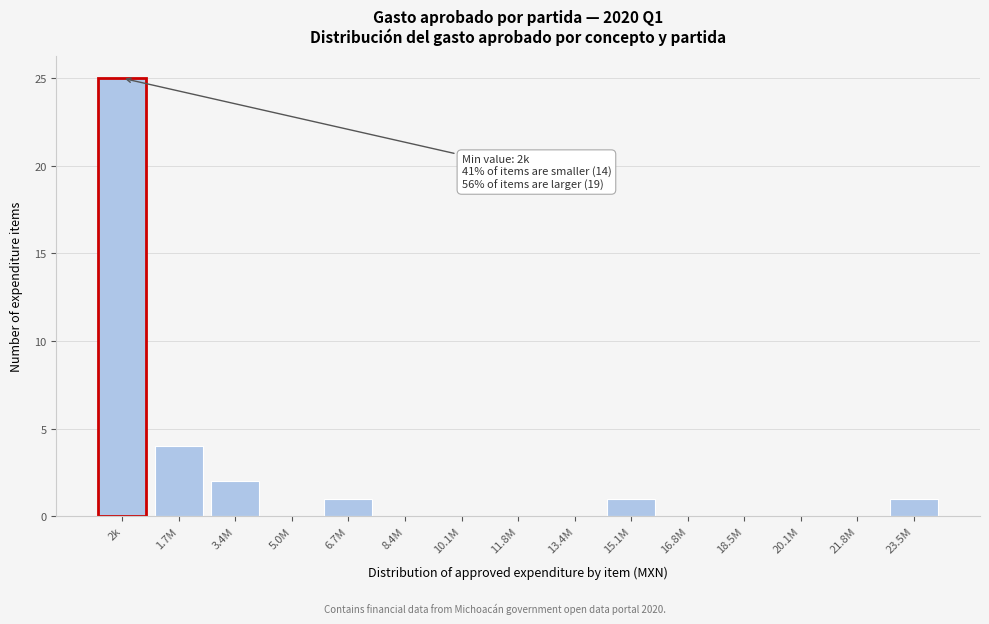

Reading left to right, list all the values displayed in this chart.

2k=25	1.7M=4	3.4M=2	5.0M=0	6.7M=1	8.4M=0	10.1M=0	11.8M=0	13.4M=0	15.1M=1	16.8M=0	18.5M=0	20.1M=0	21.8M=0	23.5M=1